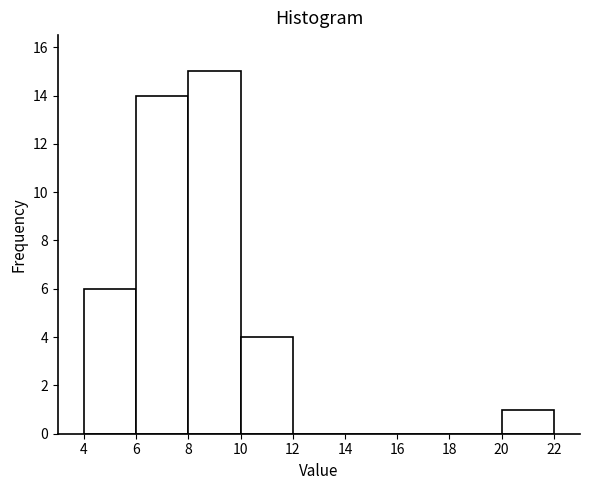

Reading left to right, list every bar in this chart as the range it spans on the x-axis followed by its height. The values are not printed on the chart, so give them approximately, as read against the axis.

4 to 6: 6
6 to 8: 14
8 to 10: 15
10 to 12: 4
12 to 14: 0
14 to 16: 0
16 to 18: 0
18 to 20: 0
20 to 22: 1